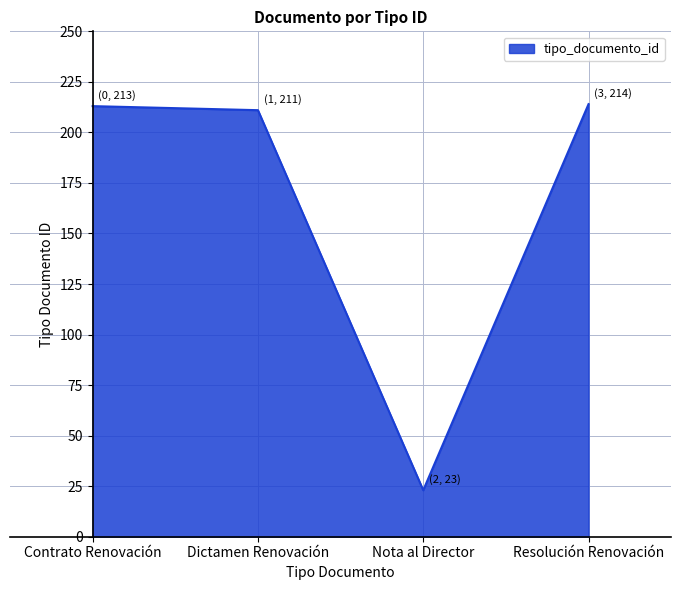

Which has a higher value, Nota al Director or Resolución Renovación?

Resolución Renovación